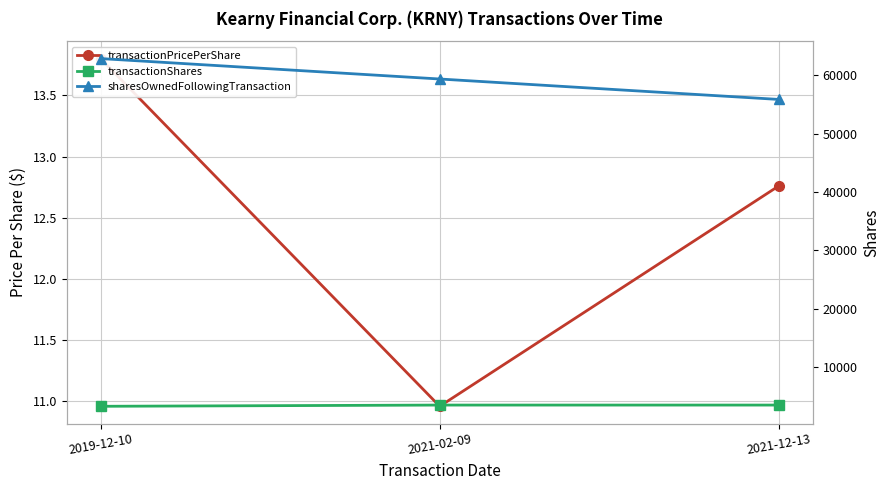

Reading left to right, transcribe all the data shown in this chart.

transactionPricePerShare: 13.8	11.0	12.8
transactionShares: 3291.0	3500.0	3500.0
sharesOwnedFollowingTransaction: 62848.0	59348.0	55848.0